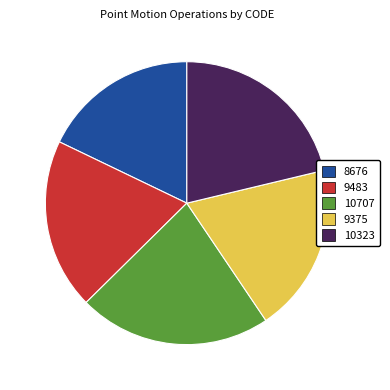

Is there any slice that represents more than half of the pie?

No